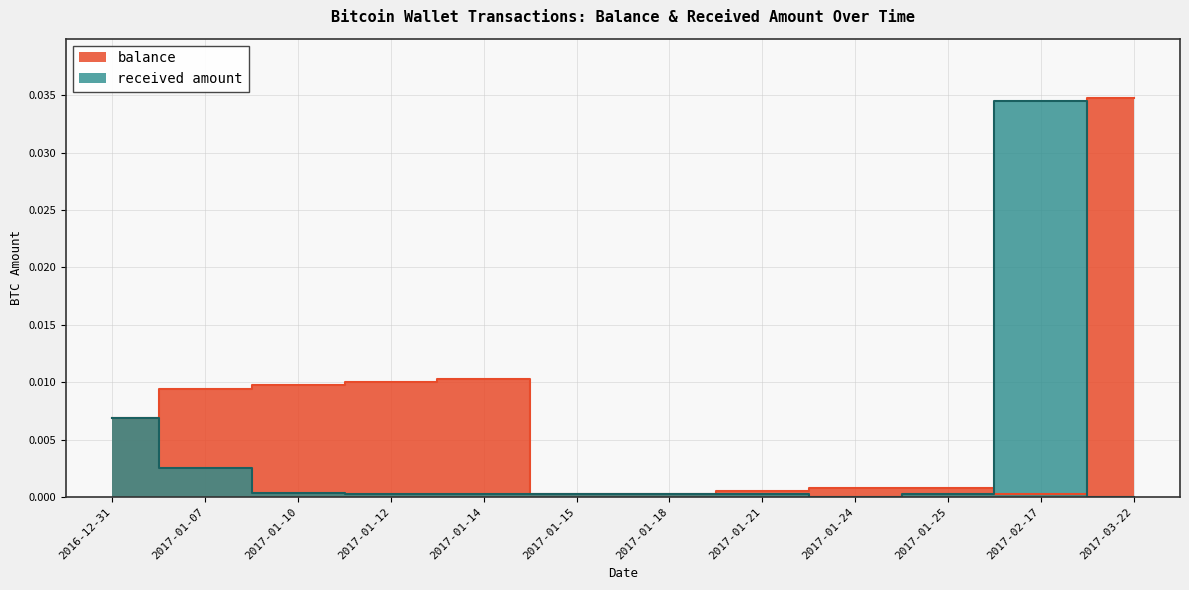

What is the label of the 7th point from the right?

2017-01-15